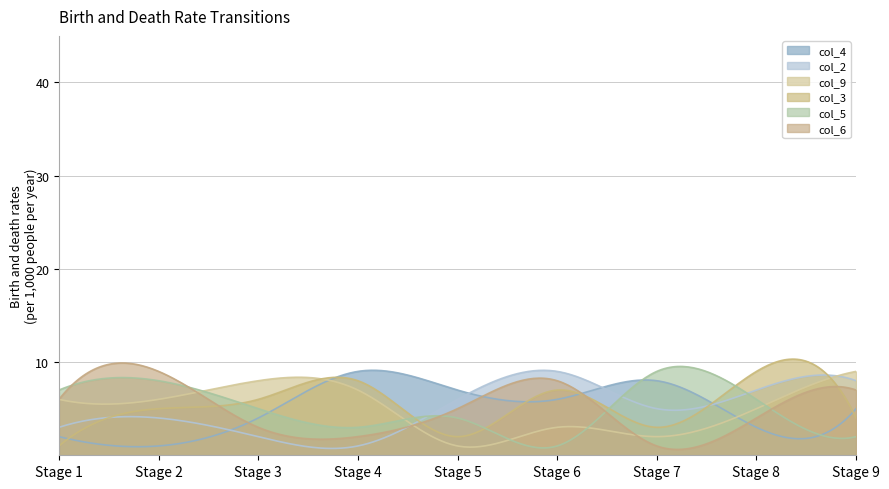

How many values in the col_9 series are below 6?

4